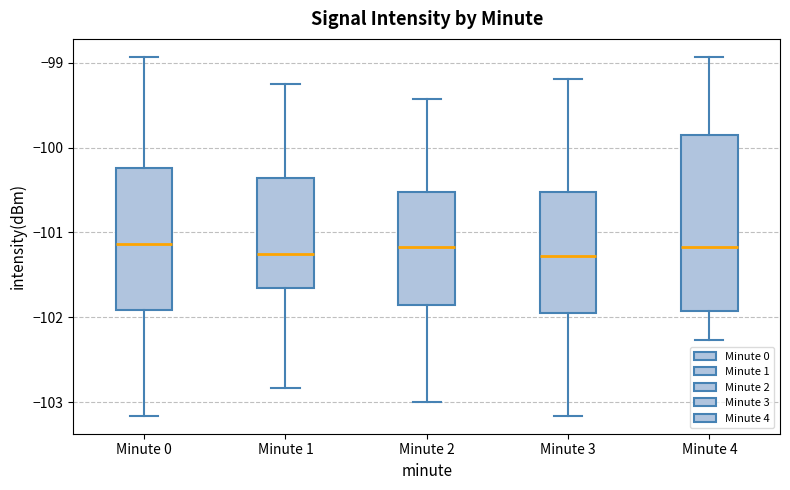

Reading left to right, read every box against the y-axis: the position of its median line, the range the box covers, and the ends of its whiskers. The values are not printed on the chart, so give them approximately, as read against the axis.

Minute 0: median -101.1, box -101.9 to -100.2, whiskers -103.2 to -98.9
Minute 1: median -101.3, box -101.7 to -100.4, whiskers -102.8 to -99.3
Minute 2: median -101.2, box -101.9 to -100.5, whiskers -103.0 to -99.4
Minute 3: median -101.3, box -102.0 to -100.5, whiskers -103.2 to -99.2
Minute 4: median -101.2, box -101.9 to -99.9, whiskers -102.3 to -98.9